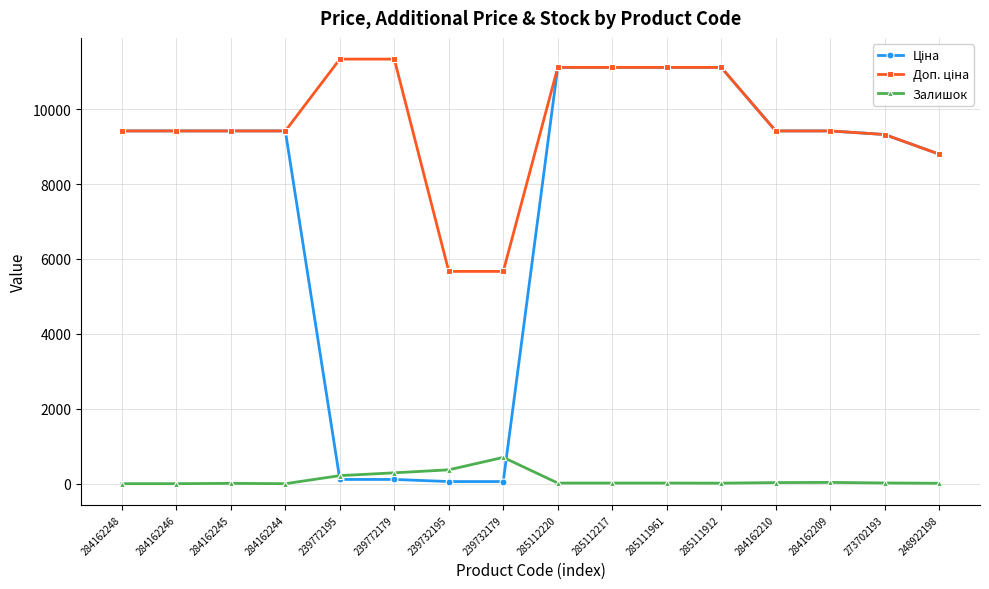

What is the maximum value shown in the chart?

11334.0